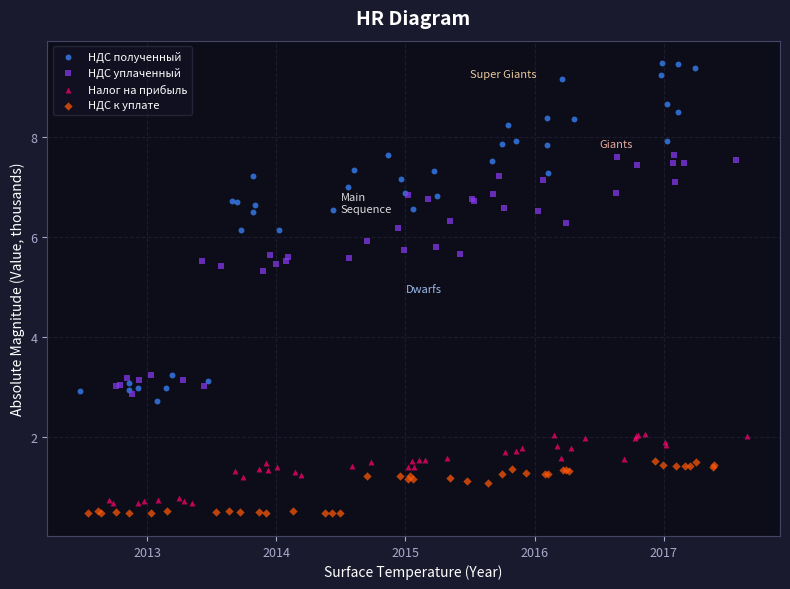

Which series has the widest spread of Y values?

НДС полученный